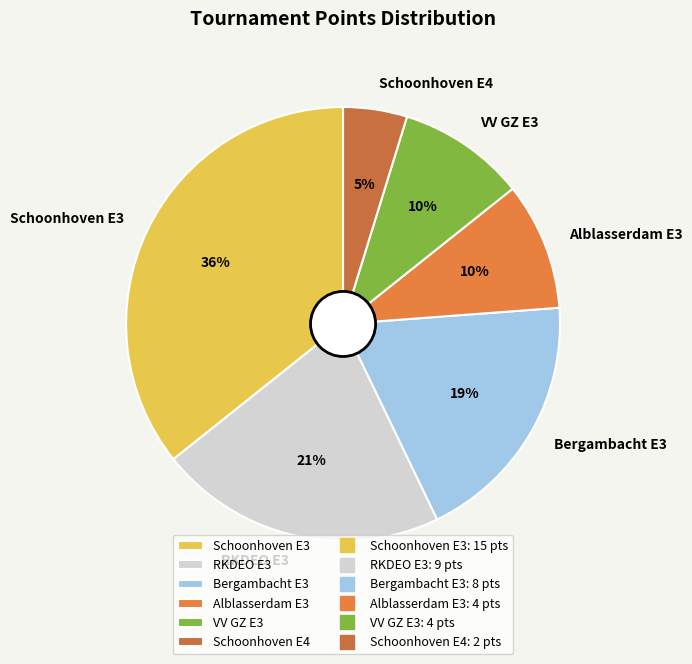

Does RKDEO E3 represent more than half of the total?

No